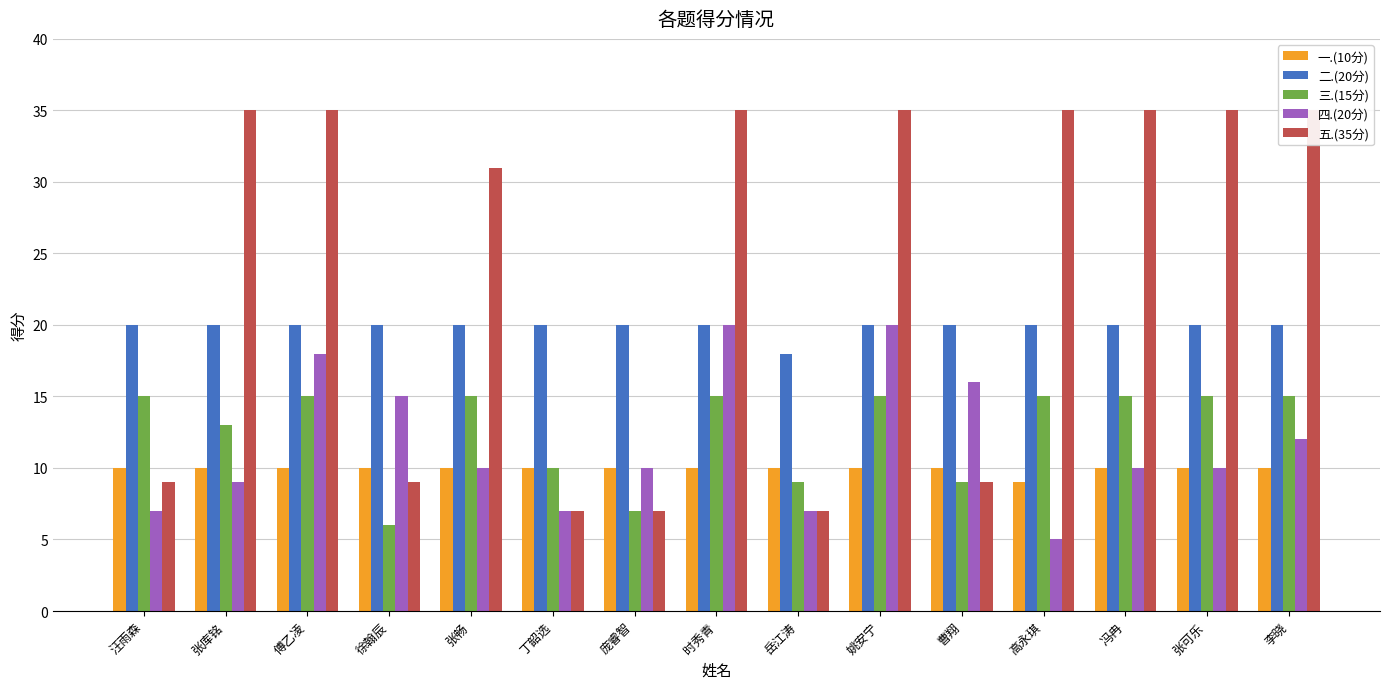

Which label corresponds to the largest value in the chart?

张库铭